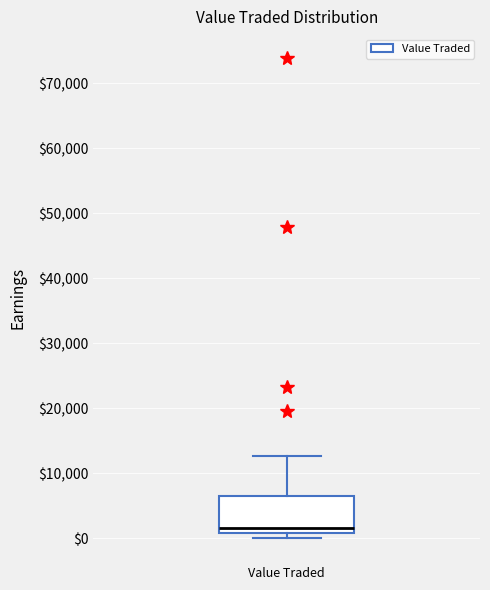

Read this box plot against the y-axis: the position of the median line, the range covered by the box, and the ends of both whiskers. The values are not printed on the chart, so give them approximately, as read against the axis.

median 2000, box 1000 to 7000, whiskers 0 to 13000